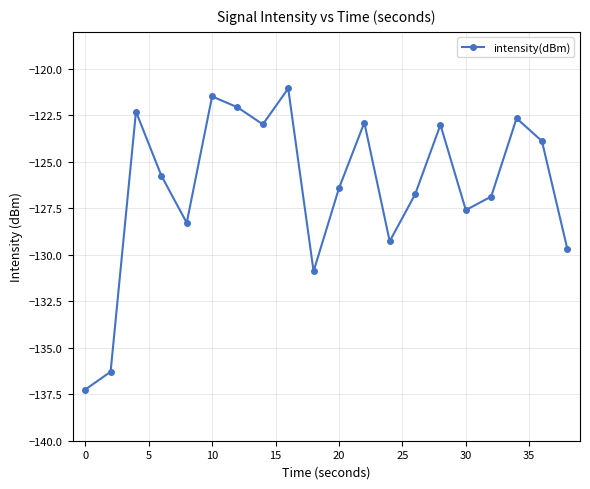

Is this an area chart (filled region under the line)?

No